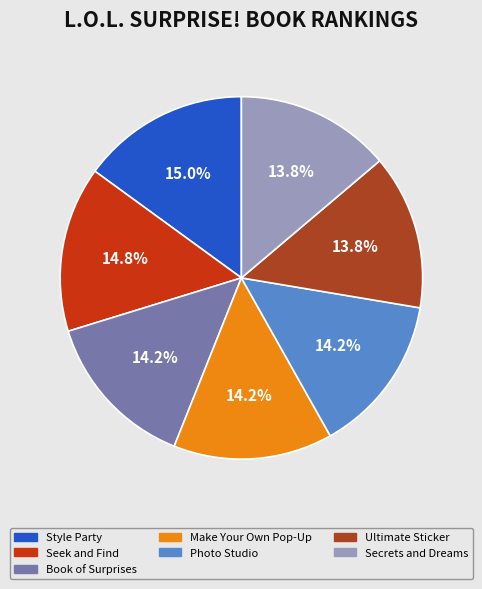

To the nearest percent, what is the difference between the largest and smallest slice percentages?

1%